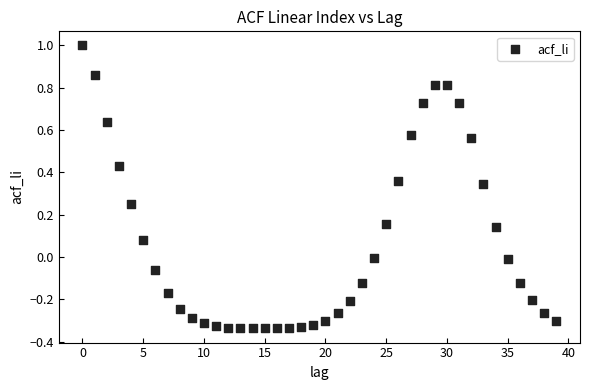

What is the range of Y values (max minus min)?

1.3